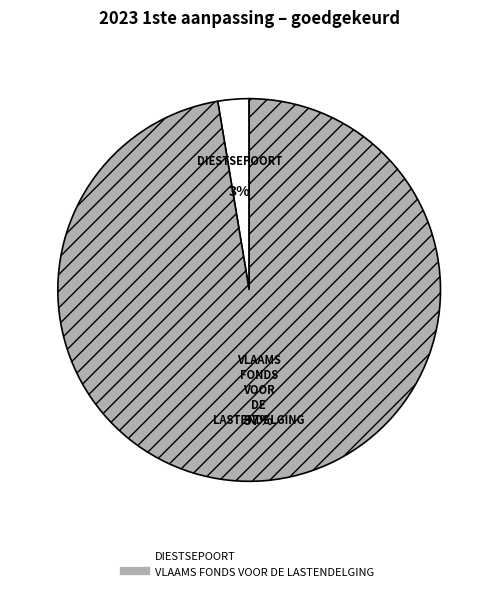

What is the largest slice in the pie chart?

VLAAMS FONDS VOOR DE LASTENDELGING